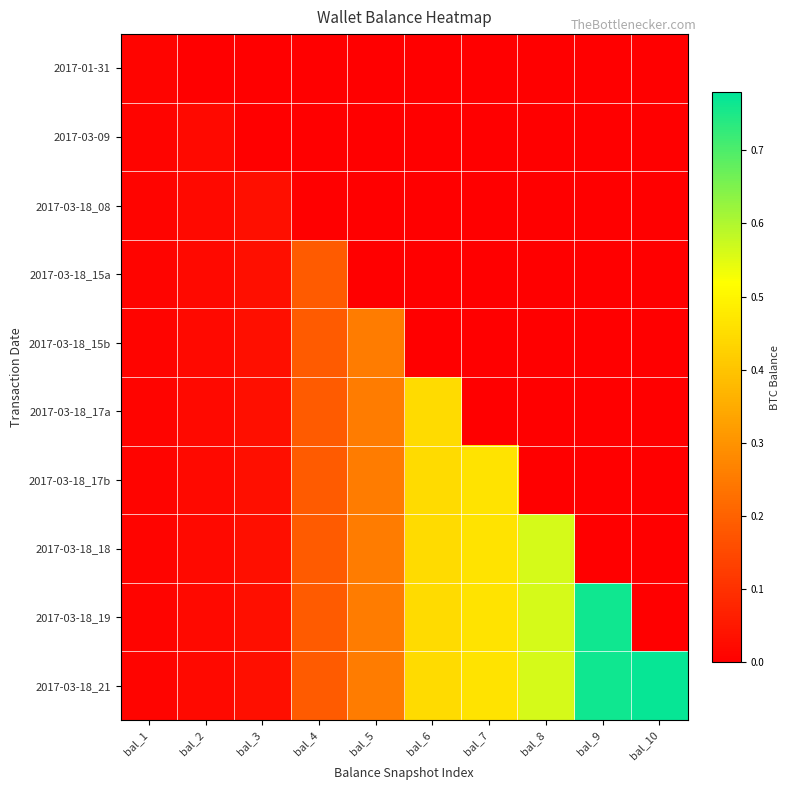

List the series in order of their peak value, highest first.

2017-03-18_21, 2017-03-18_19, 2017-03-18_18, 2017-03-18_17b, 2017-03-18_17a, 2017-03-18_15b, 2017-03-18_15a, 2017-03-18_08, 2017-03-09, 2017-01-31